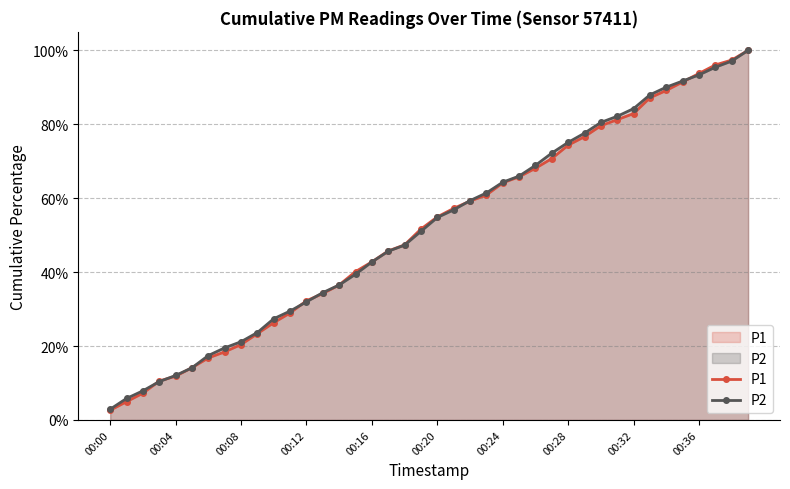

Reading left to right, what are all the values shown in this chart?

P1: 2.6	4.9	7.2	10.5	11.8	14.1	16.8	18.4	20.4	23.4	26.3	28.9	32.2	34.2	36.5	40.1	42.8	45.7	47.4	51.6	54.9	57.2	59.2	60.9	64.1	65.8	68.1	70.7	74.3	76.6	79.6	81.2	82.9	87.2	89.1	91.4	93.8	96.1	97.4	100.0
P2: 2.9	5.8	7.9	10.4	12.0	14.1	17.4	19.5	21.2	23.7	27.4	29.5	32.0	34.4	36.5	39.4	42.7	45.6	47.3	51.0	54.8	56.8	59.3	61.4	64.3	66.0	68.9	72.2	75.1	77.6	80.5	82.2	84.2	88.0	90.0	91.7	93.4	95.4	97.1	100.0